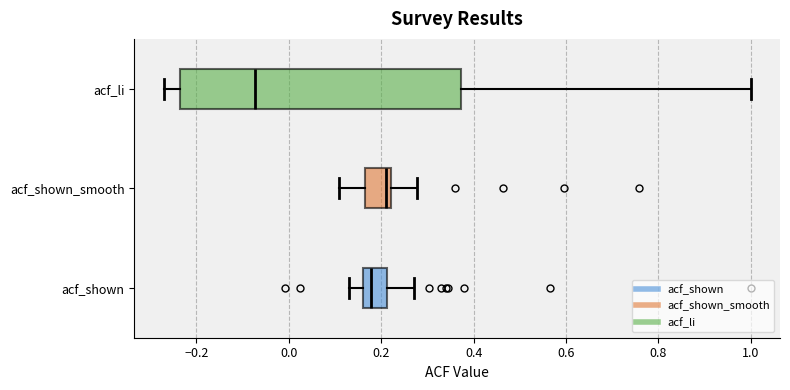

Where is the left edge of the box for acf_li on the x-axis? The values are not printed on the chart, so give them approximately, as read against the axis.

-0.24